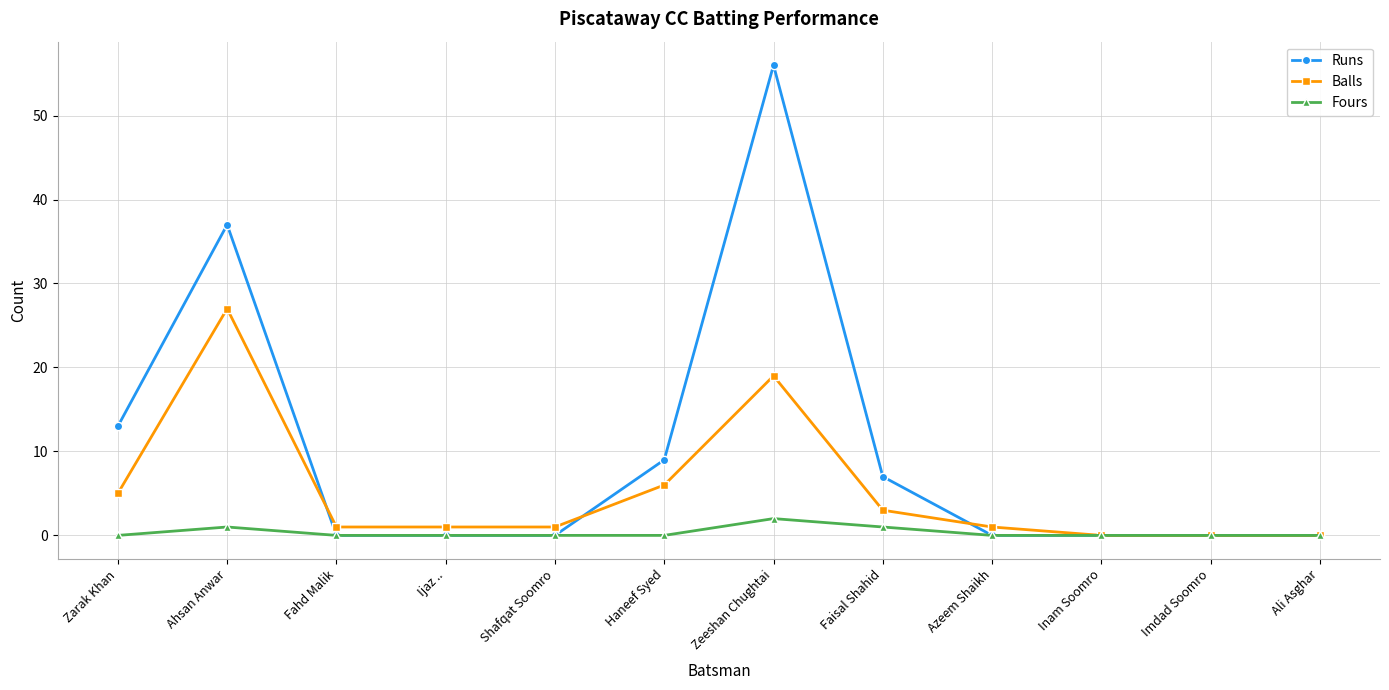

How many distinct data groups are displayed?

3